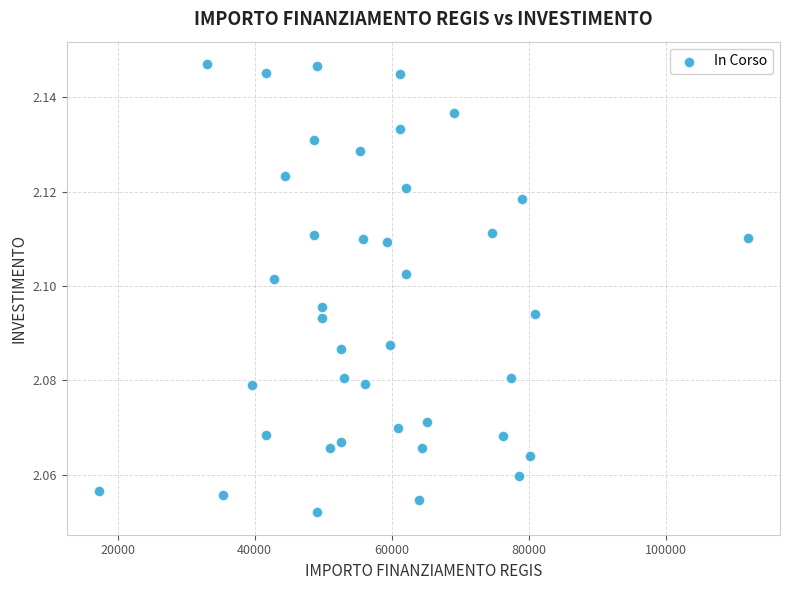

What is the range of X values (max minus min)?

94665.7